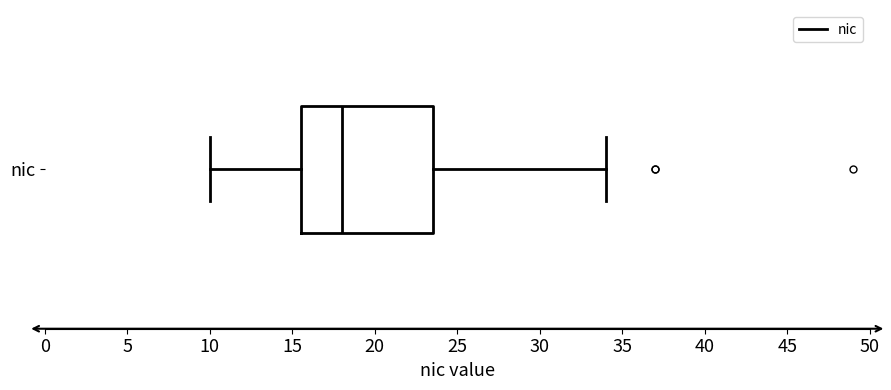

Read this box plot against the x-axis: the position of the median line, the range covered by the box, and the ends of both whiskers. The values are not printed on the chart, so give them approximately, as read against the axis.

median 18.0, box 15.5 to 23.5, whiskers 10.0 to 34.0